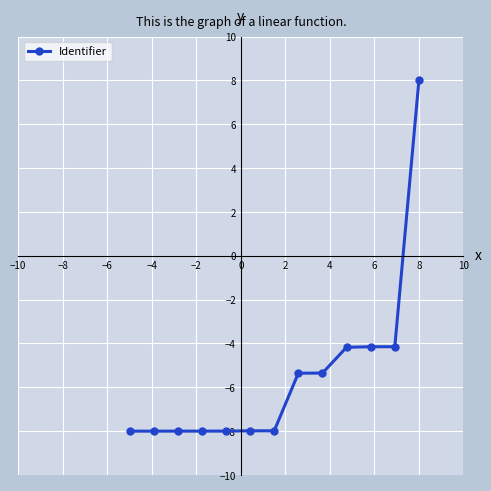

What is the sum of all values?

-71.1